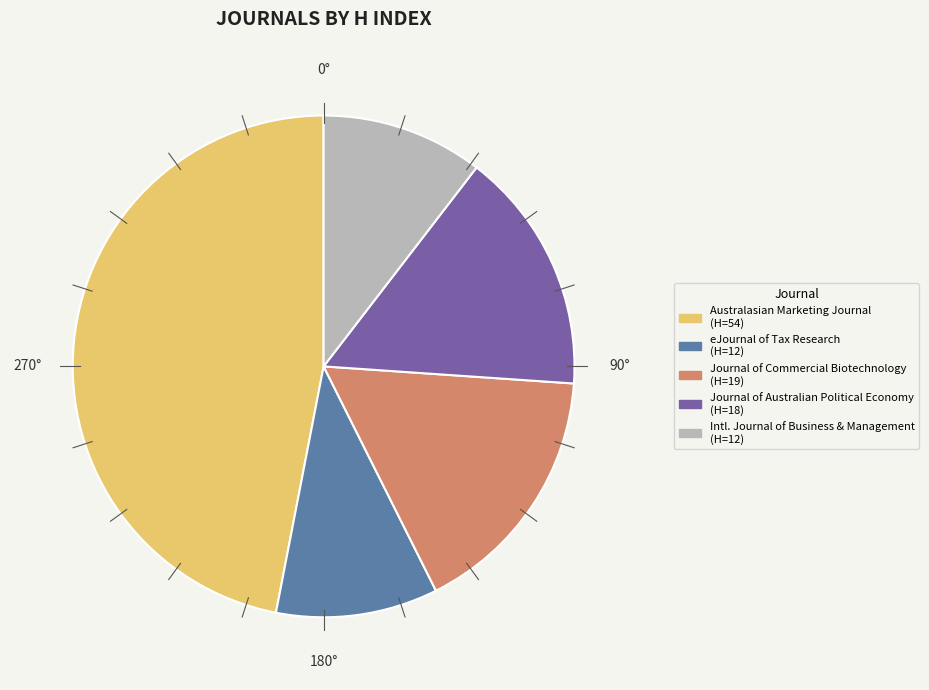

Is there a majority slice in this chart?

No